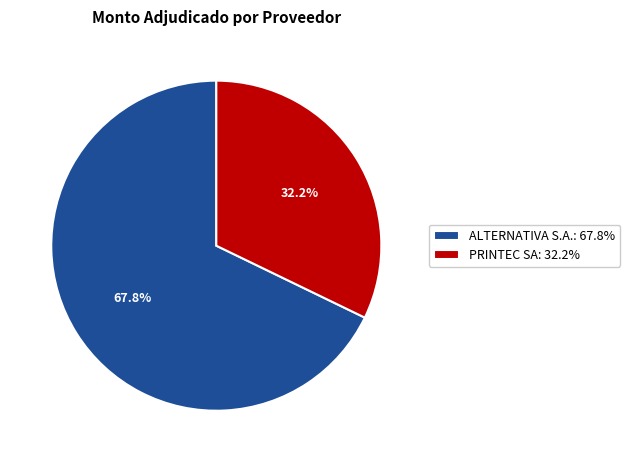

How many slices are in this pie chart?

2